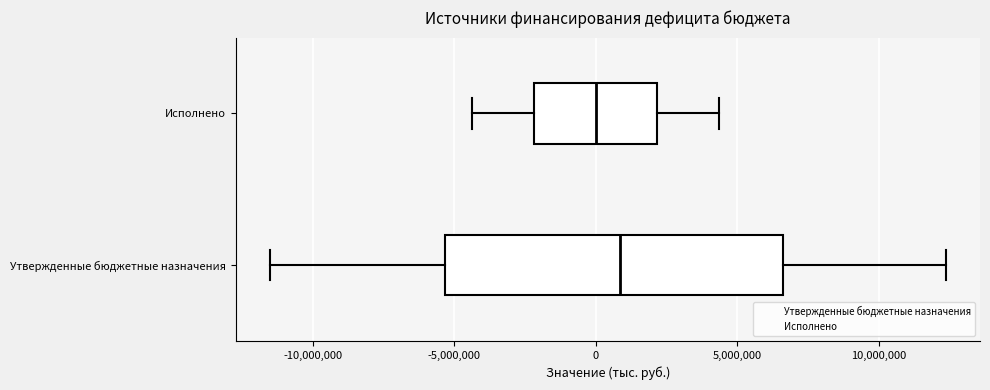

Reading bottom to top, transcribe this box plot: for each box, give where its median line is, the range the box spans, and where its two whiskers end, as read against the x-axis. The values are not printed on the chart, so give them approximately, as read against the axis.

Утвержденные бюджетные назначения: median 1000000, box -5500000 to 6500000, whiskers -11500000 to 12500000
Исполнено: median 0, box -2000000 to 2000000, whiskers -4500000 to 4500000